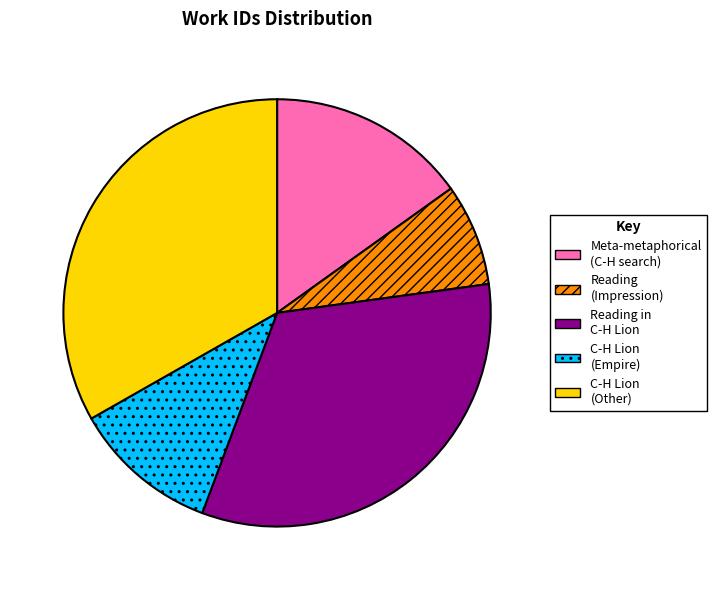

Which category has the smallest portion of the pie?

Reading (Impression)